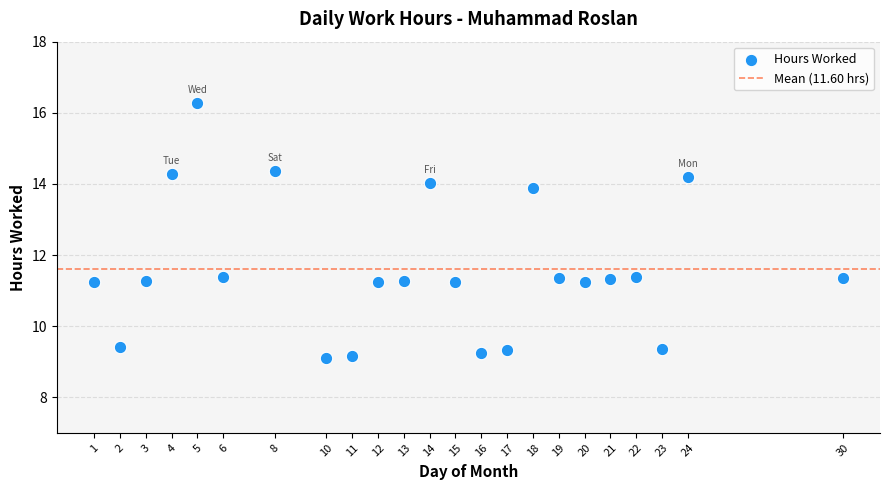

What is the range of X values (max minus min)?

29.0